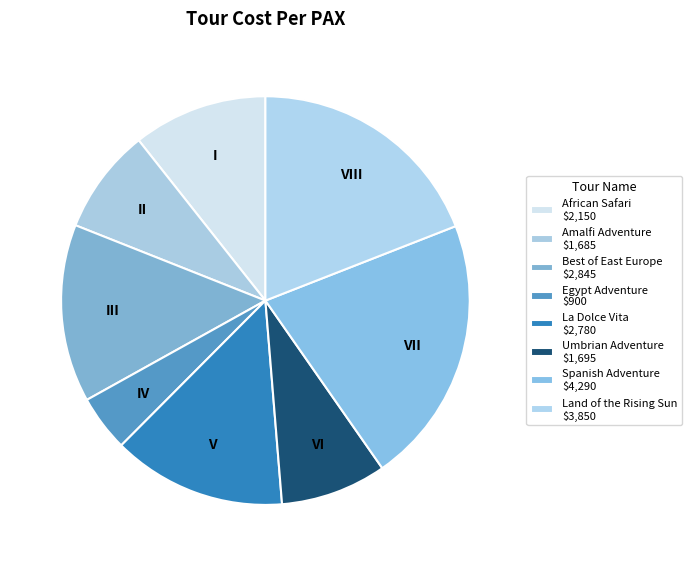

To the nearest percent, what is the difference between the La Dolce Vita and African Safari slice percentages?

3%